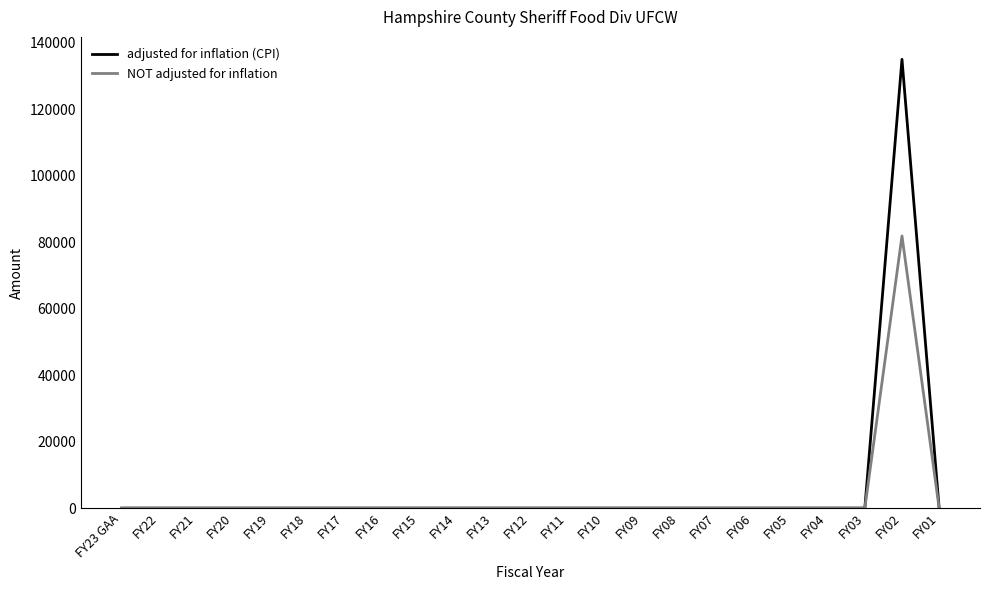

How many lines are shown in the chart?

2